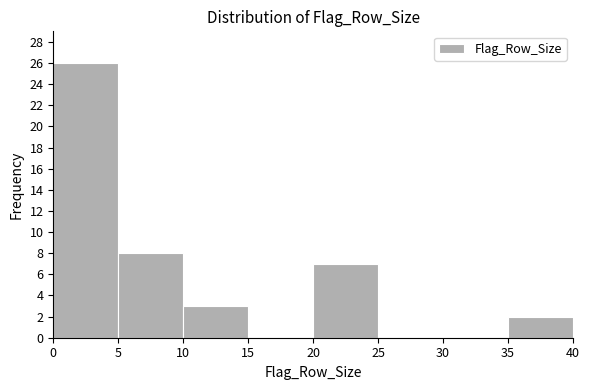

Which range on the x-axis has the tallest bar?

0 to 5